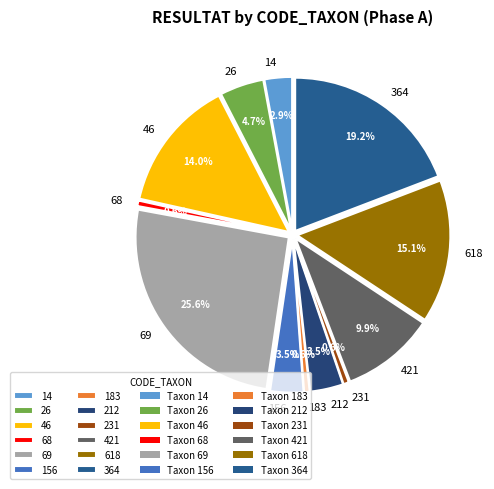

Is the sum of 69 and 183 greater than half?

No